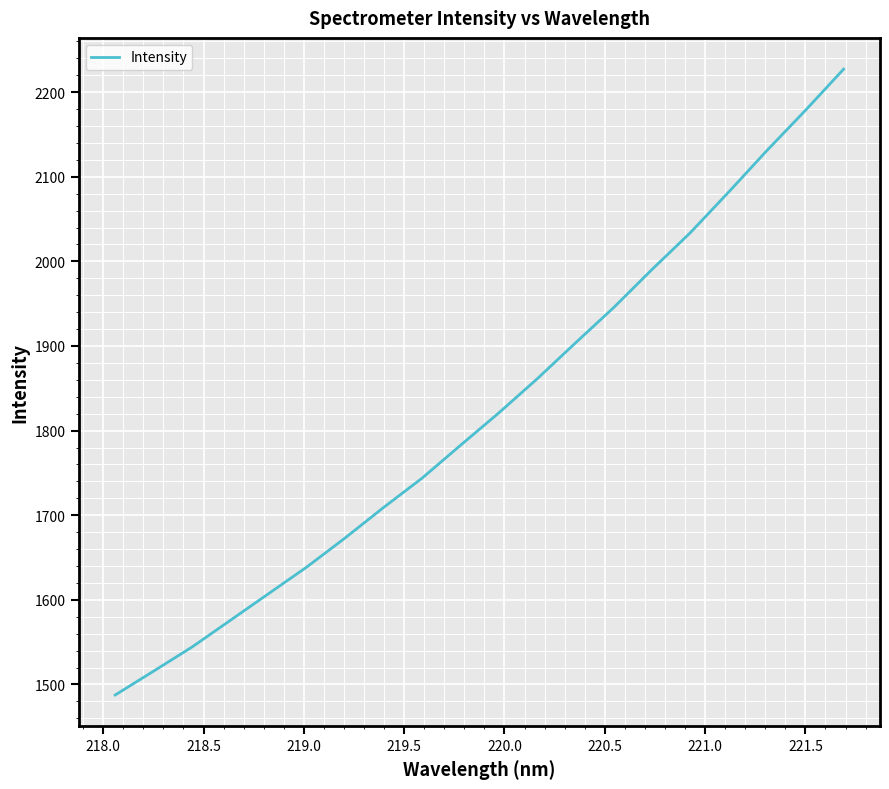

What is the minimum value shown in the chart?

1487.6